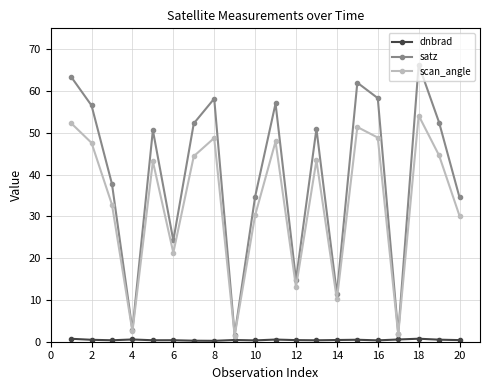

What is the value of the scan_angle point at the 16th from the left?

48.9